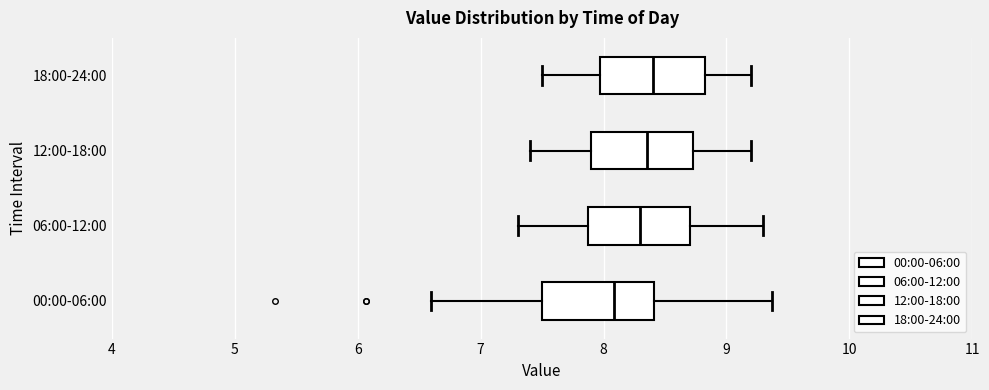

Where does the right whisker of the box for 06:00-12:00 end on the x-axis? The values are not printed on the chart, so give them approximately, as read against the axis.

9.3